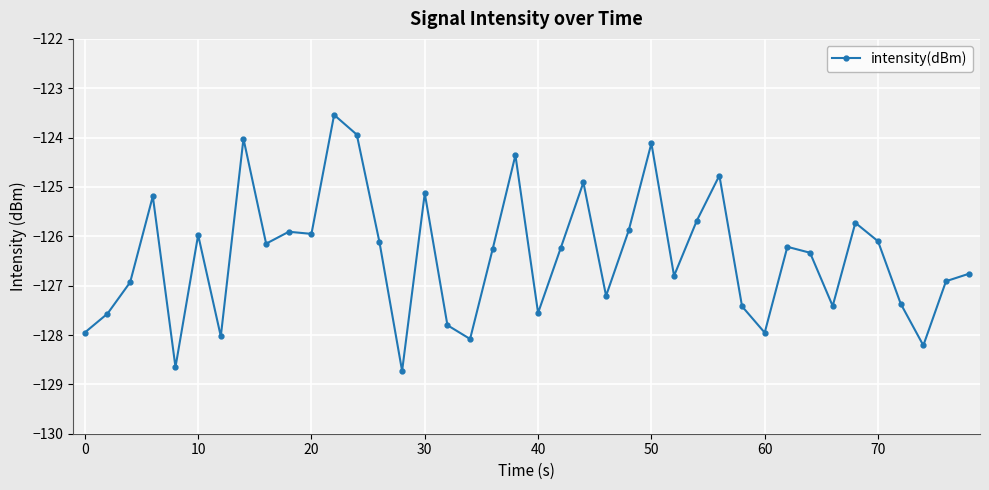

What is the greatest value displayed?

-123.5